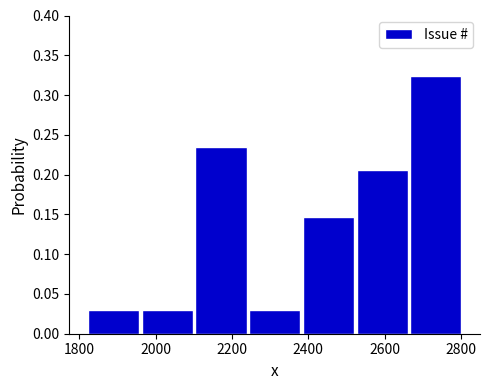

What is the height of the bar covering 2520 to 2660 on the x-axis? Neither the bar edges nor the heights are printed on the chart, so give them approximately, as read against the axes.

0.205